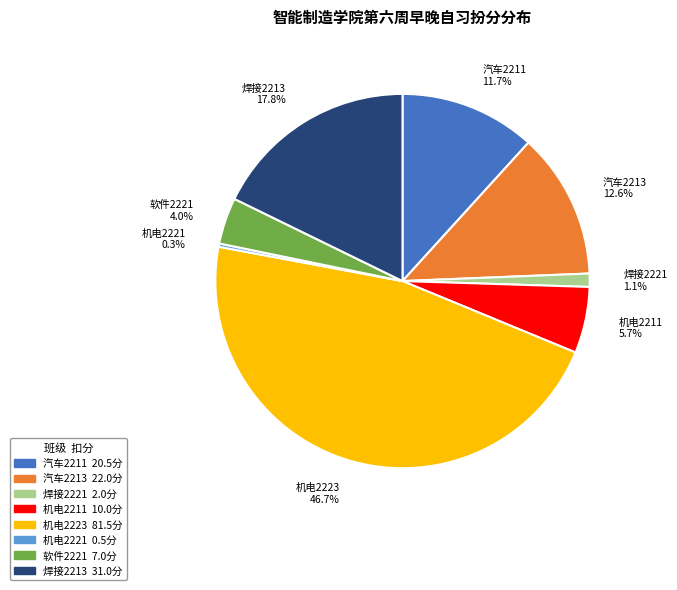

Does 汽车2211 account for over 50% of the chart?

No